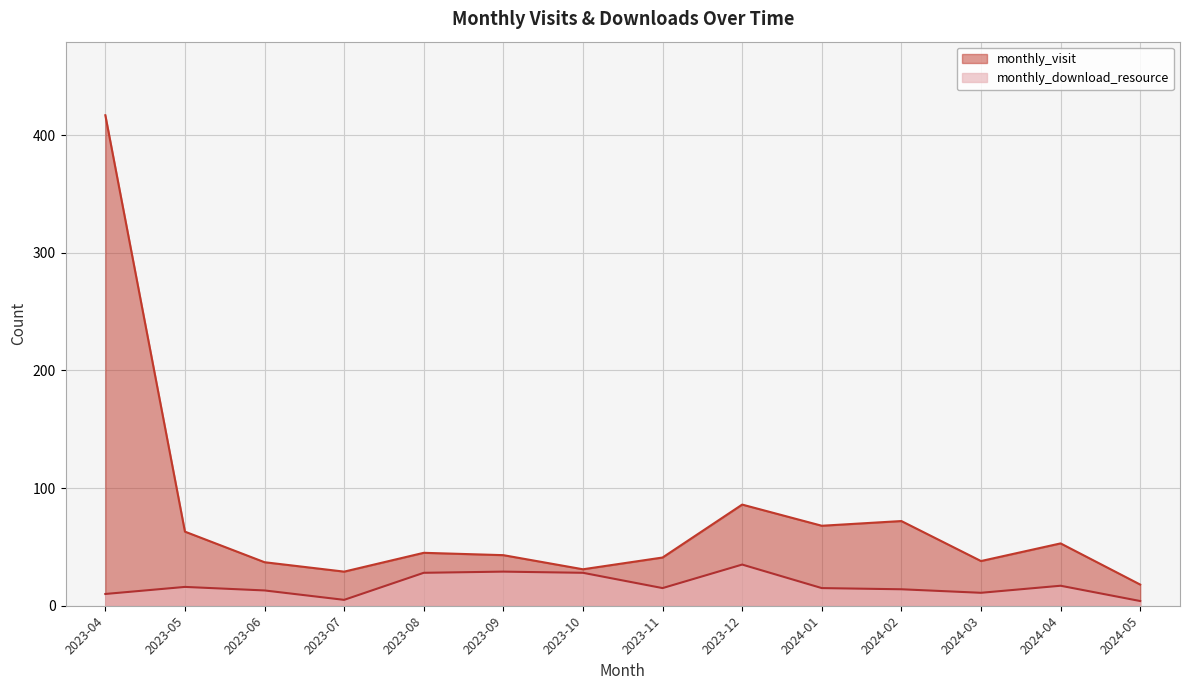

How many interior local peaks does the monthly_download_resource series have?

4